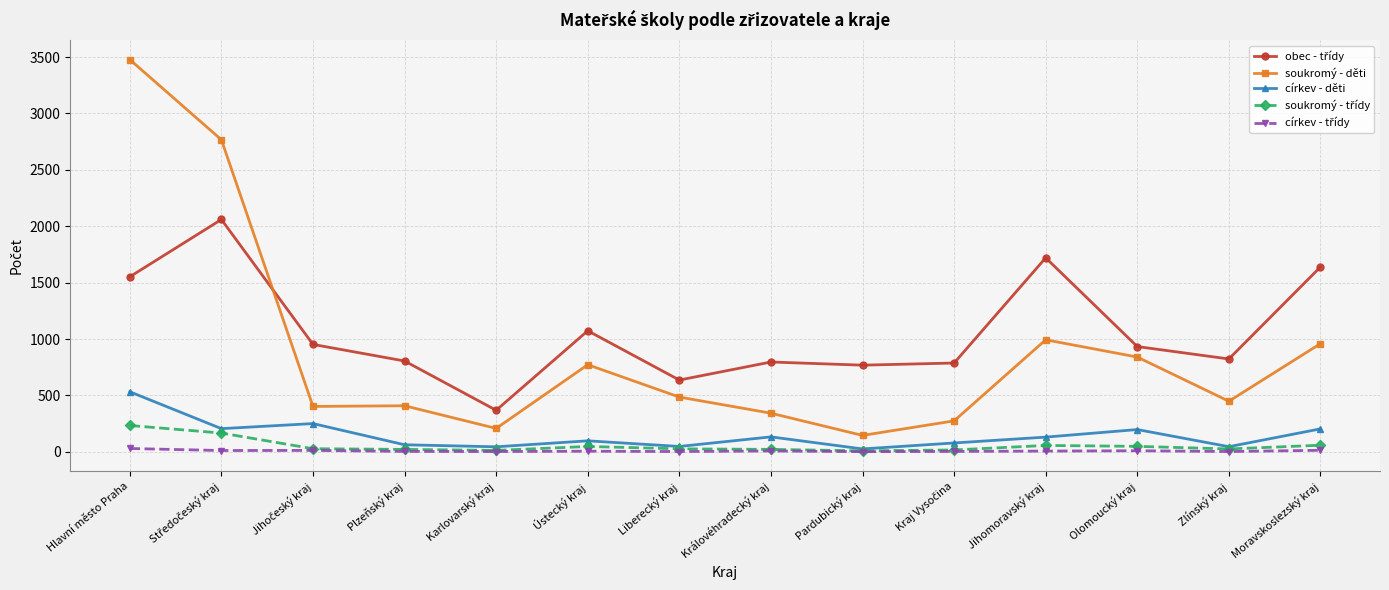

True or false: církev - děti has more than 2 interior local peaks.

True